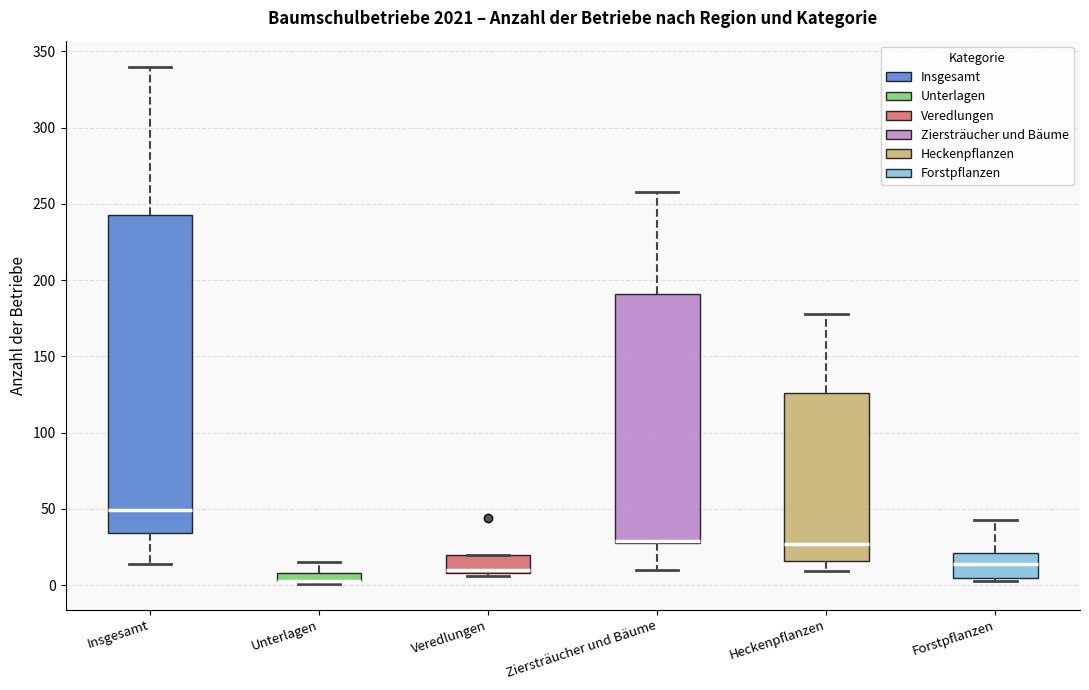

Where does the upper whisker of the box for Unterlagen end on the y-axis? The values are not printed on the chart, so give them approximately, as read against the axis.

15